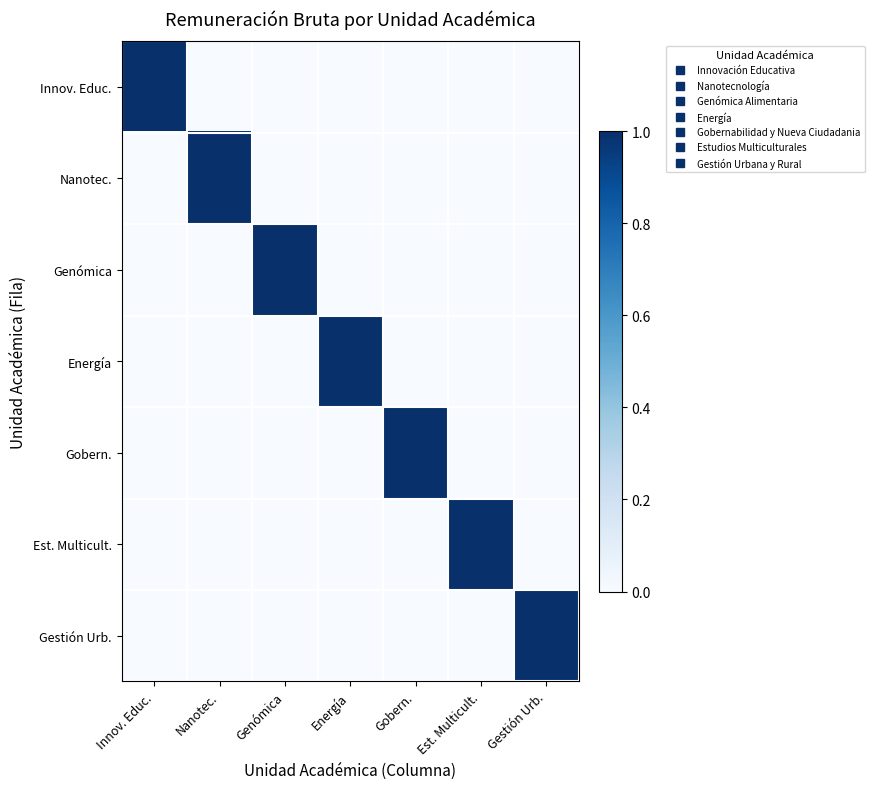

Reading right to left, what are all the values shown in this chart?

Innov. Educ.: Gestión Urb.=0	Est. Multicult.=0	Gobern.=0	Energía=0	Genómica=0	Nanotec.=0	Innov. Educ.=1
Nanotec.: Gestión Urb.=0	Est. Multicult.=0	Gobern.=0	Energía=0	Genómica=0	Nanotec.=1	Innov. Educ.=0
Genómica: Gestión Urb.=0	Est. Multicult.=0	Gobern.=0	Energía=0	Genómica=1	Nanotec.=0	Innov. Educ.=0
Energía: Gestión Urb.=0	Est. Multicult.=0	Gobern.=0	Energía=1	Genómica=0	Nanotec.=0	Innov. Educ.=0
Gobern.: Gestión Urb.=0	Est. Multicult.=0	Gobern.=1	Energía=0	Genómica=0	Nanotec.=0	Innov. Educ.=0
Est. Multicult.: Gestión Urb.=0	Est. Multicult.=1	Gobern.=0	Energía=0	Genómica=0	Nanotec.=0	Innov. Educ.=0
Gestión Urb.: Gestión Urb.=1	Est. Multicult.=0	Gobern.=0	Energía=0	Genómica=0	Nanotec.=0	Innov. Educ.=0